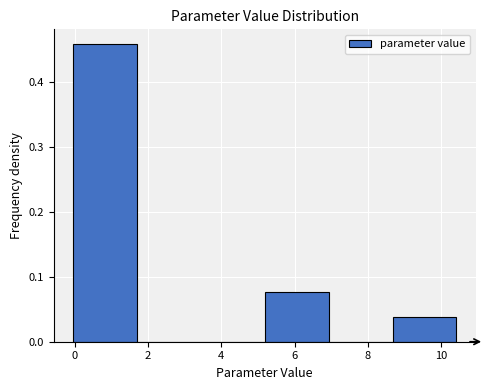

Reading left to right, list every bar in this chart as the range it spans on the x-axis followed by its height. Neither the bar edges nor the heights are printed on the chart, so give them approximately, as read against the axes.

0.0 to 1.6: 0.46
1.6 to 3.4: 0
3.4 to 5.2: 0
5.2 to 7.0: 0.08
7.0 to 8.6: 0
8.6 to 10.4: 0.04